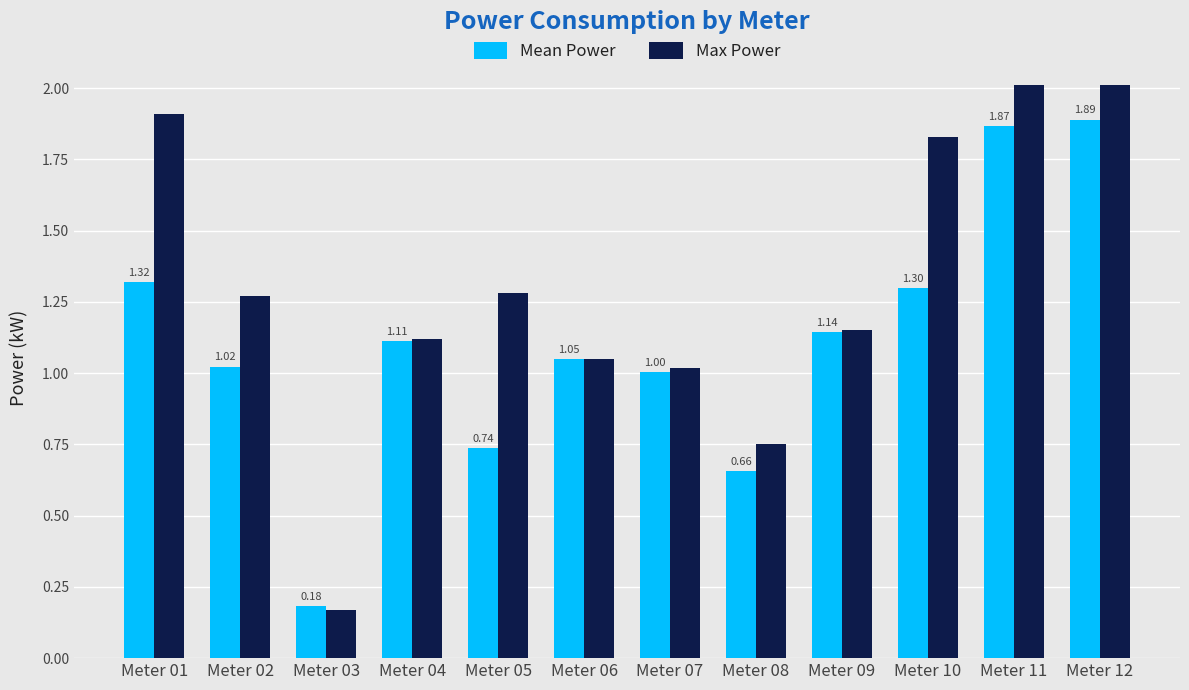

What is the maximum value for Max Power?

2.0